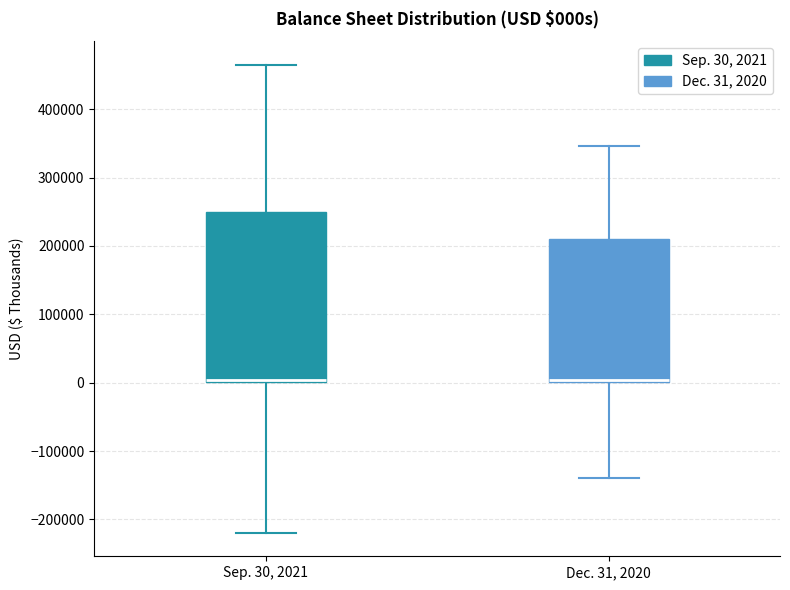

Which box is the tallest, from its lower edge to its upper edge?

Sep. 30, 2021